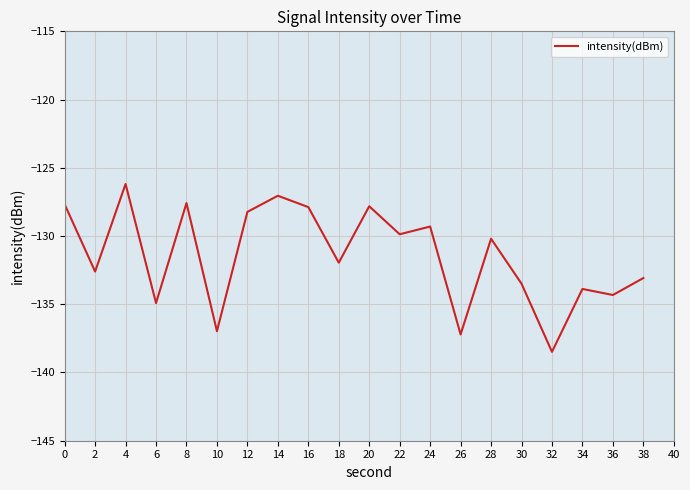

What is the approximate value at 34?

-133.9